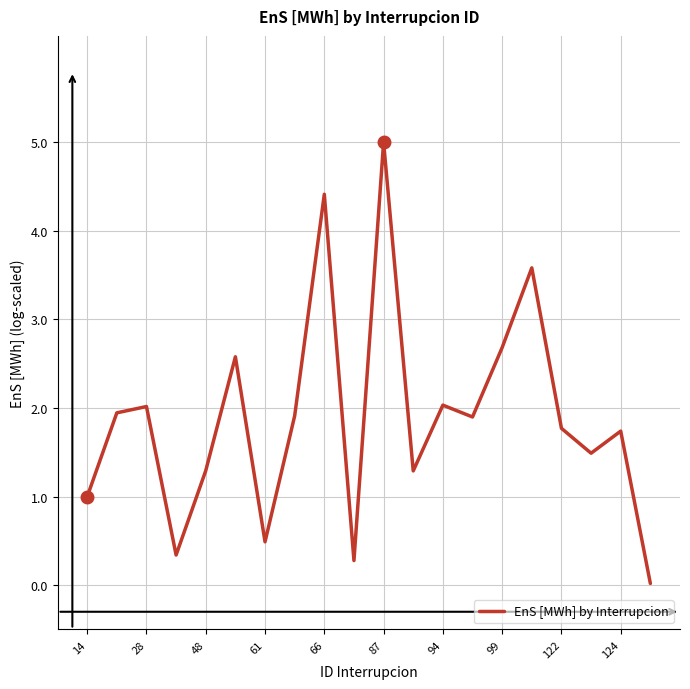

What is the difference between the maximum and minimum values?

5.0